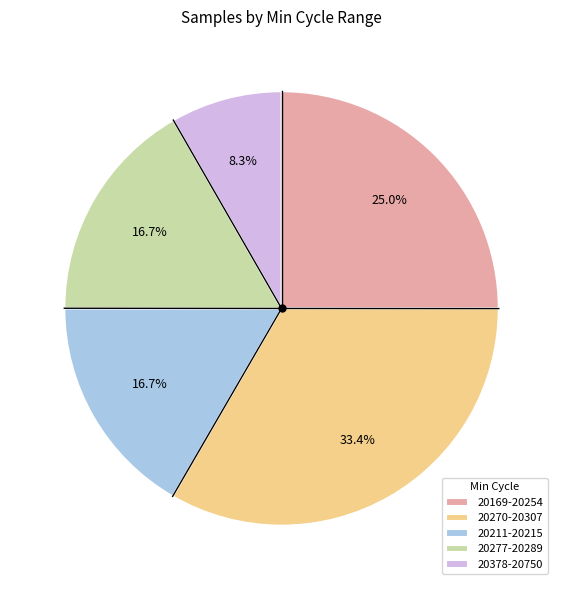

Is there any slice that represents more than half of the pie?

No